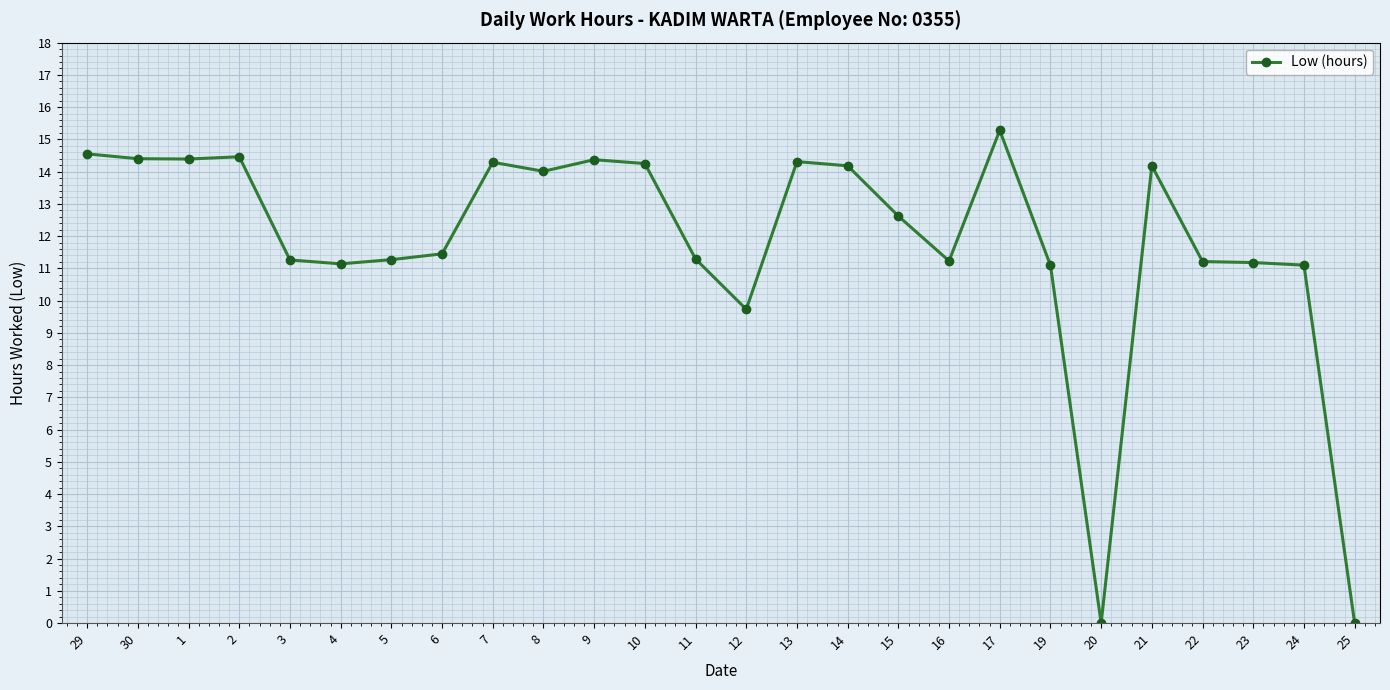

True or false: the data has more than 1 interior local peaks.

True